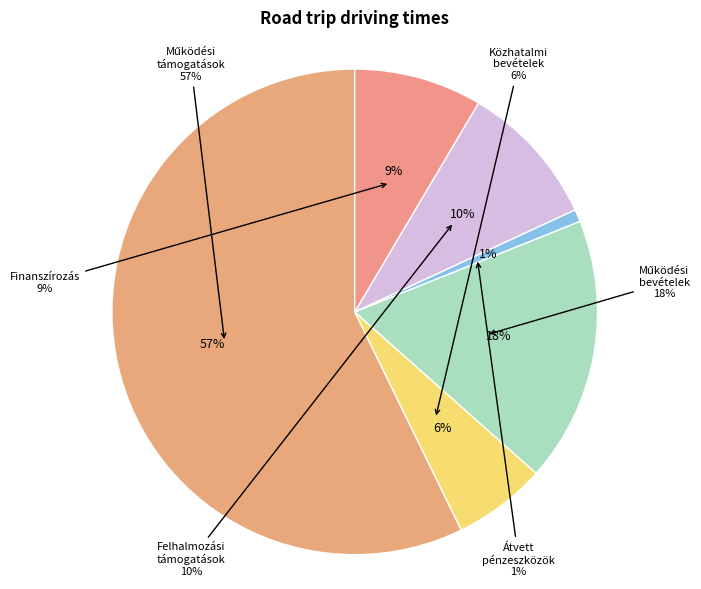

How many segments does this pie chart have?

6